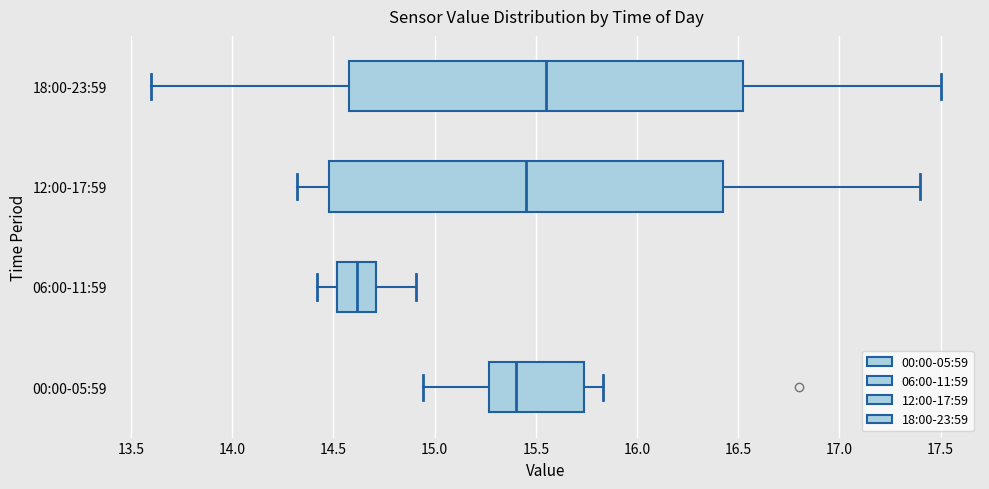

Reading bottom to top, read every box against the x-axis: the position of its median line, the range the box covers, and the ends of its whiskers. The values are not printed on the chart, so give them approximately, as read against the axis.

00:00-05:59: median 15.40, box 15.25 to 15.75, whiskers 14.95 to 15.85
06:00-11:59: median 14.60, box 14.50 to 14.70, whiskers 14.40 to 14.90
12:00-17:59: median 15.45, box 14.50 to 16.45, whiskers 14.30 to 17.40
18:00-23:59: median 15.55, box 14.60 to 16.55, whiskers 13.60 to 17.50